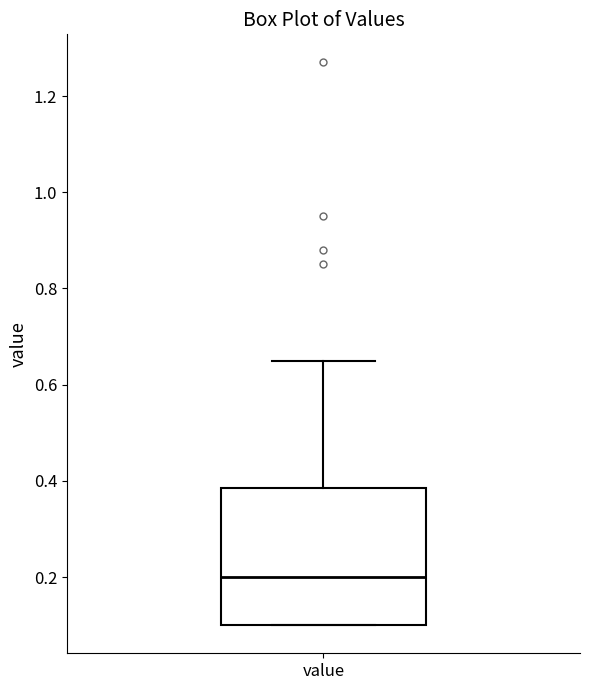

Read this box plot against the y-axis: the position of the median line, the range covered by the box, and the ends of both whiskers. The values are not printed on the chart, so give them approximately, as read against the axis.

median 0.20, box 0.10 to 0.38, whiskers 0.10 to 0.66